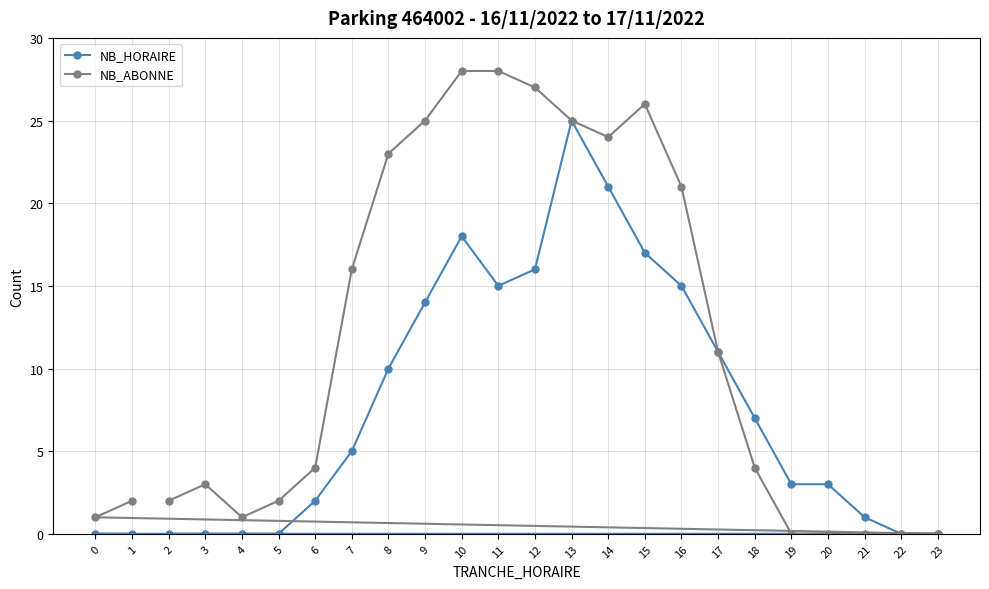

What is the difference between the maximum and minimum values in the NB_HORAIRE series?

25